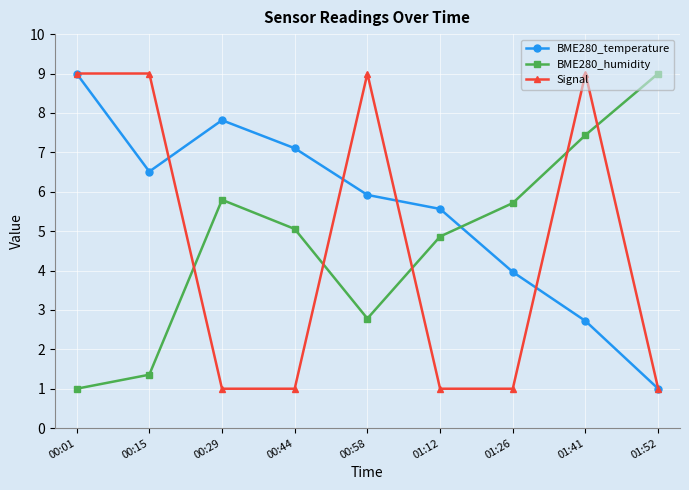

How many data points does each series have?

9